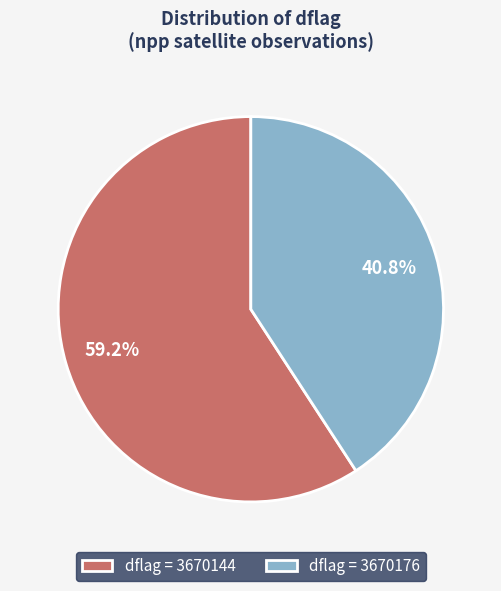

Combined, do dflag = 3670144 and dflag = 3670176 account for over 50%?

Yes